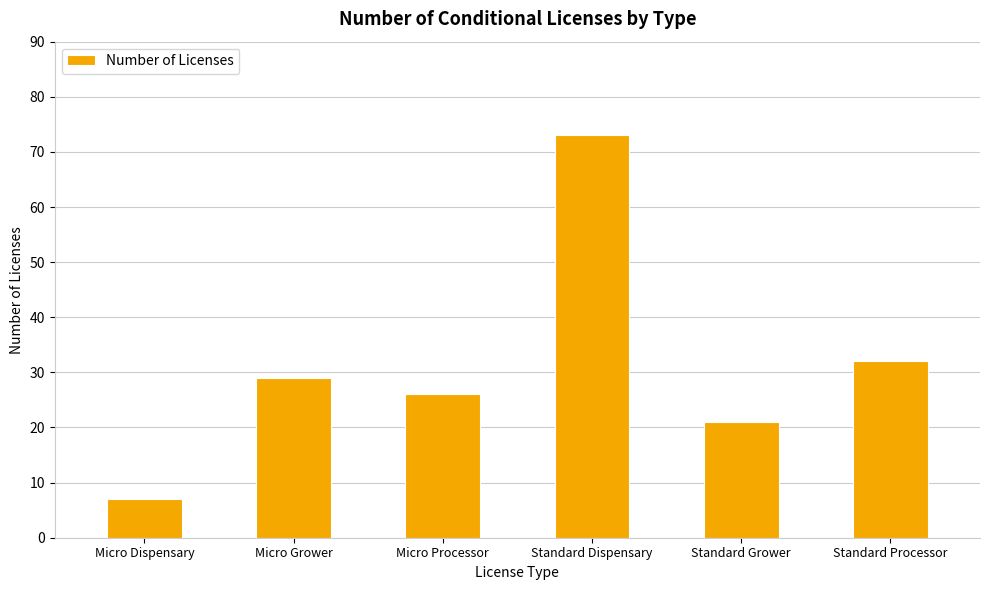

Reading left to right, what are all the values shown in this chart?

7	29	26	73	21	32